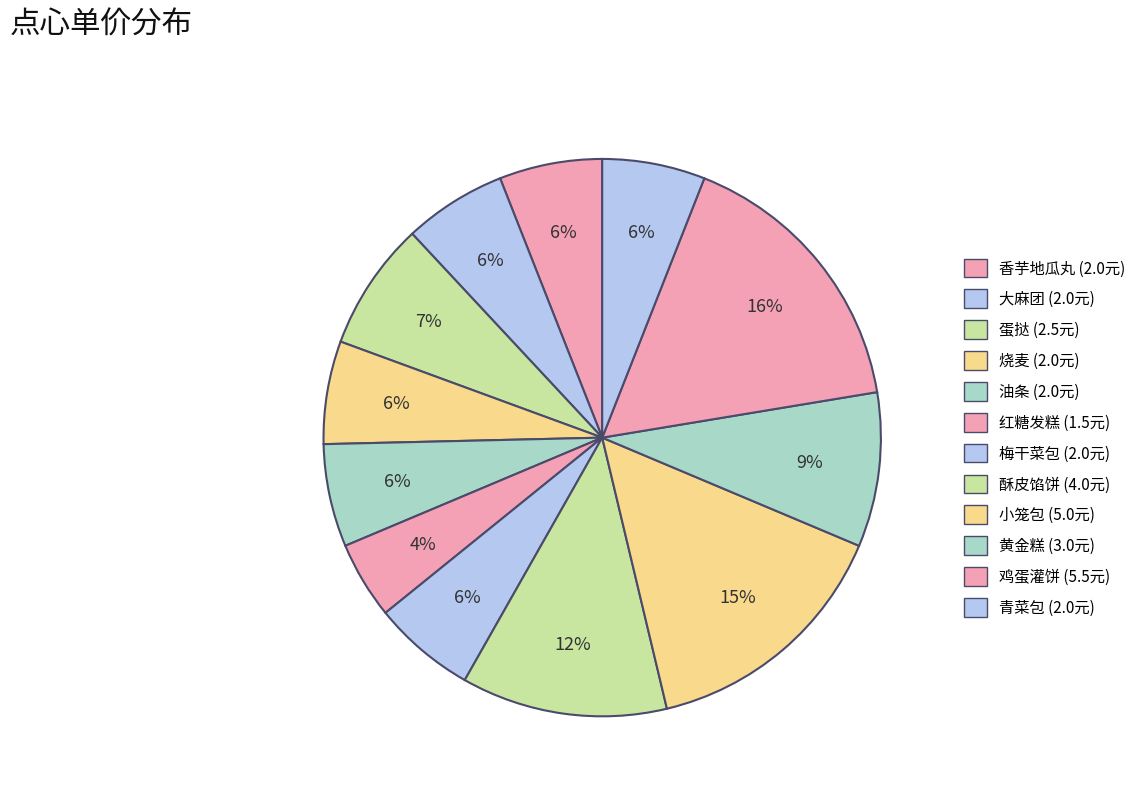

Does 黄金糕 represent more than half of the total?

No